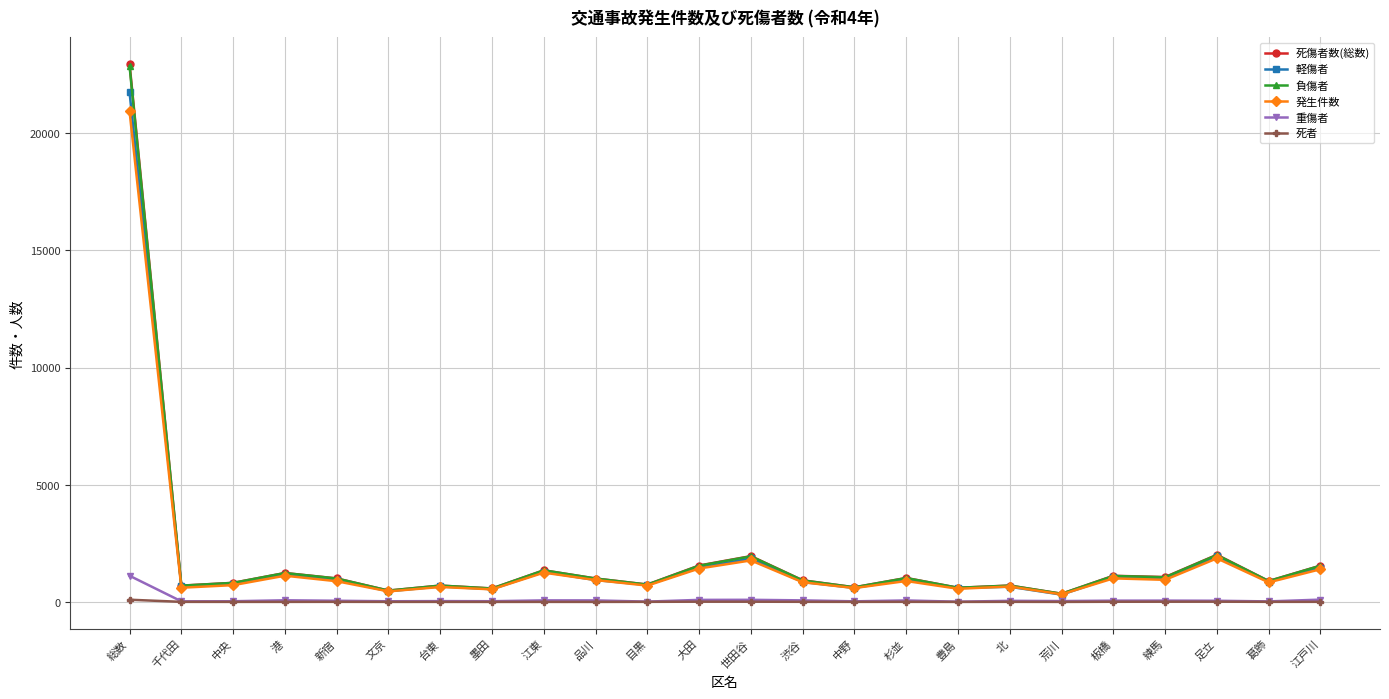

True or false: 重傷者 and 負傷者 cross at least once.

False